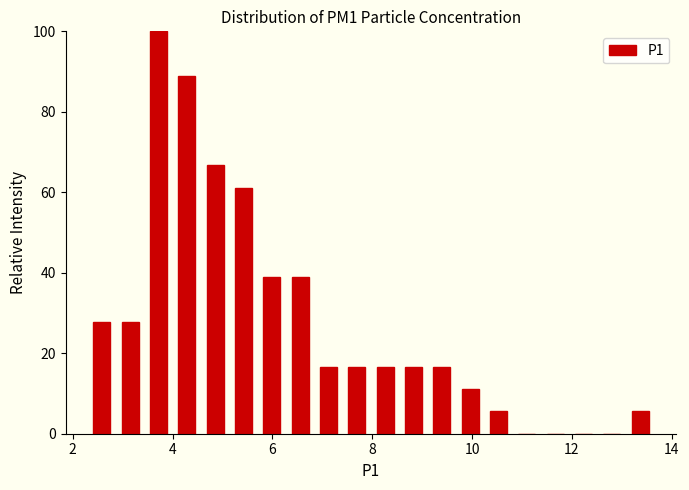

Around what value on the x-axis is the tallest bar? Give the approximate position of its centre, as read against the axis.

3.8